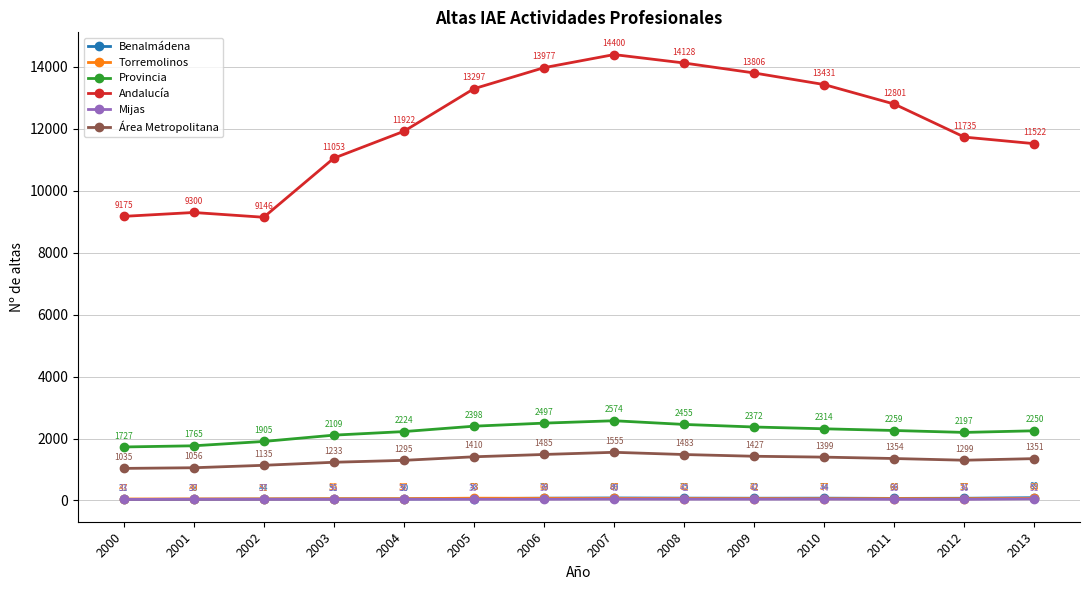

What is the maximum value shown in the chart?

14400